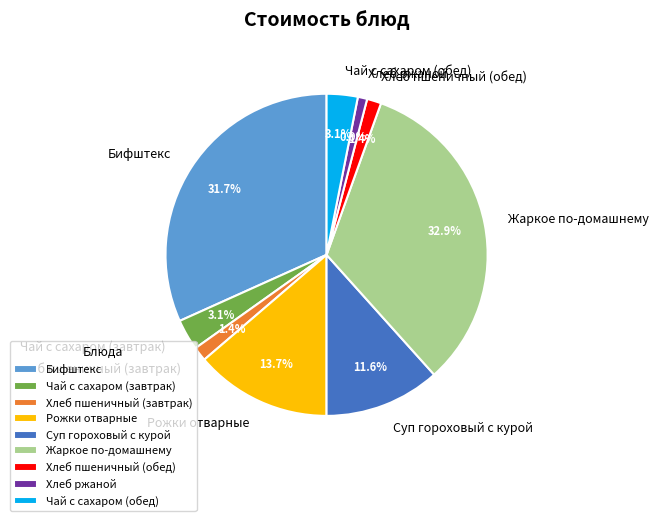

Is Хлеб пшеничный (обед) the majority of the pie?

No